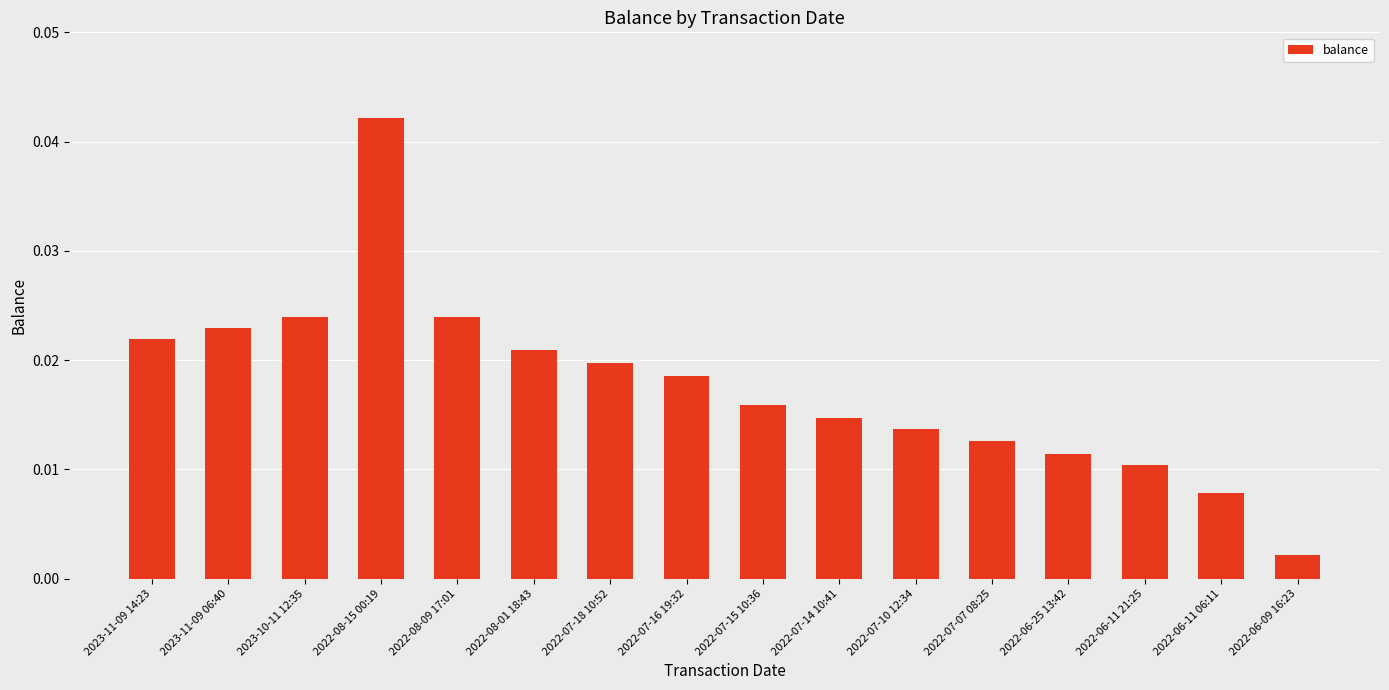

Does the chart contain any negative values?

No